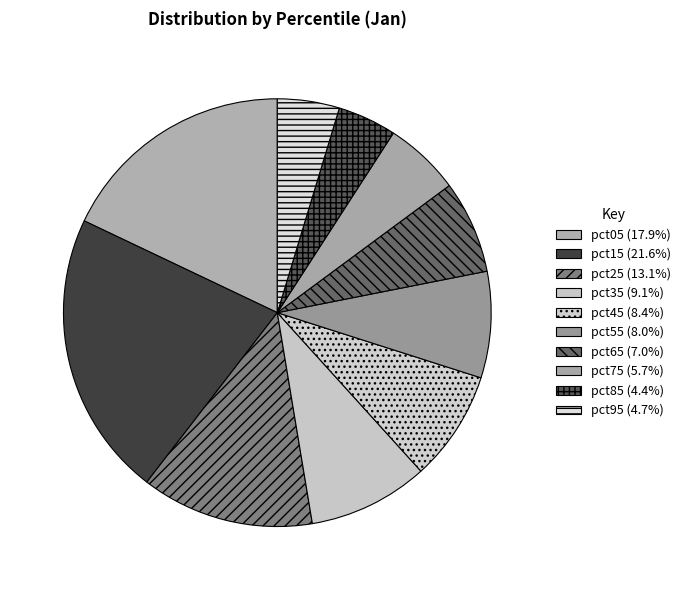

Count the number of slices in the pie.

10